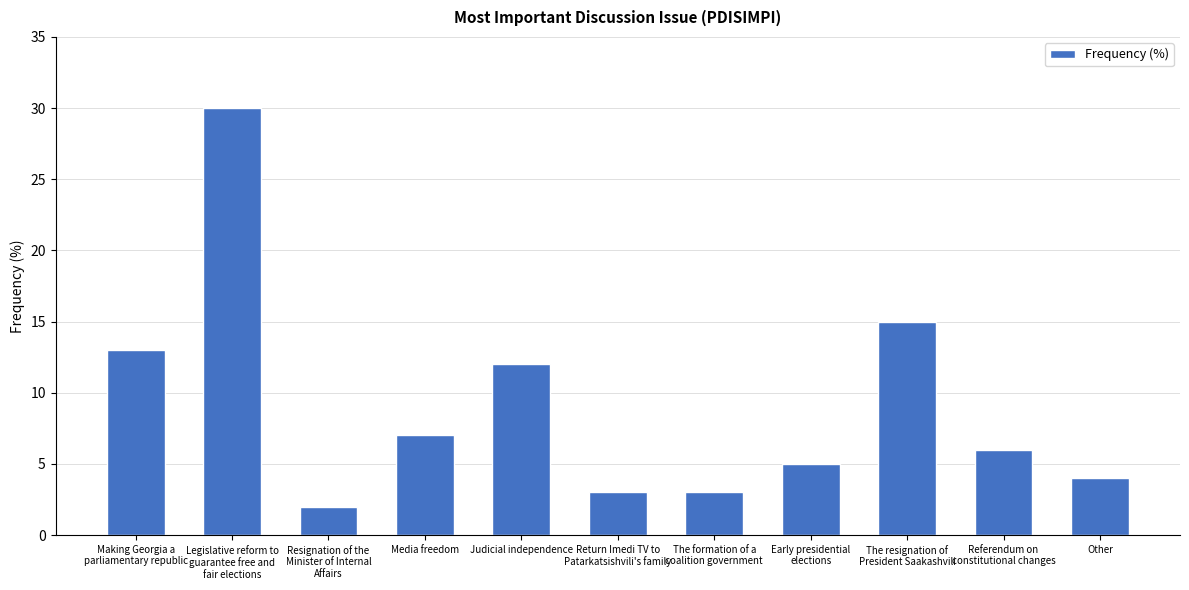

What is the average value?

9